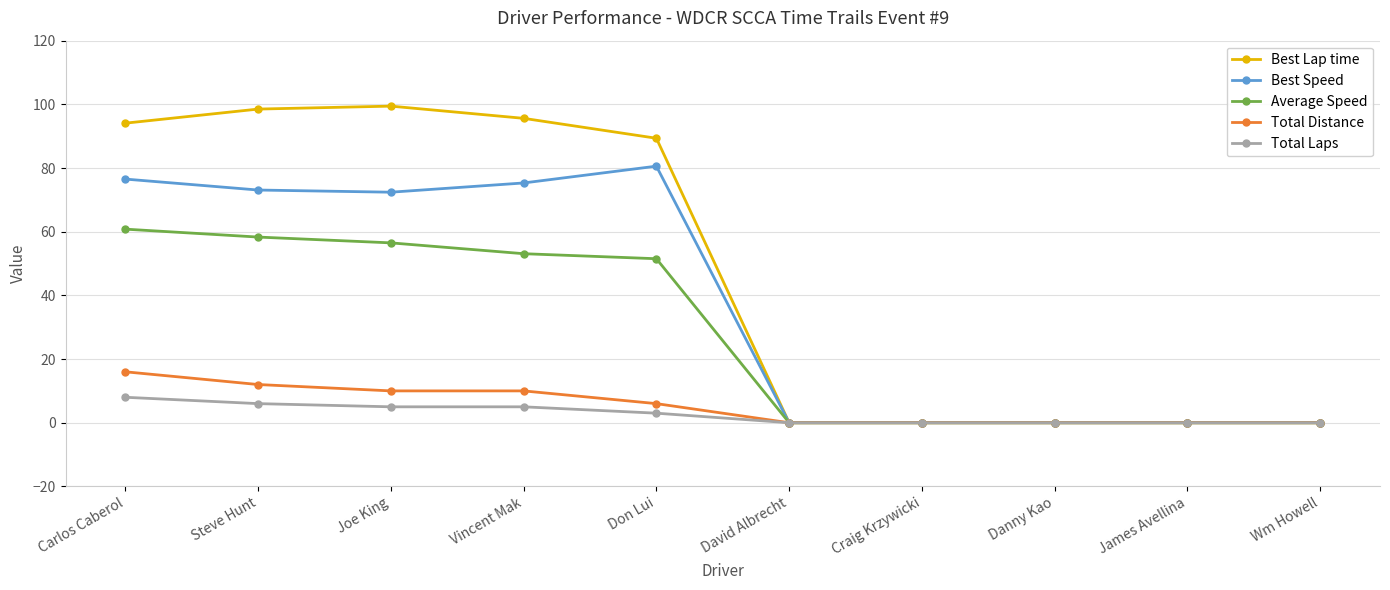

How many lines are shown in the chart?

5